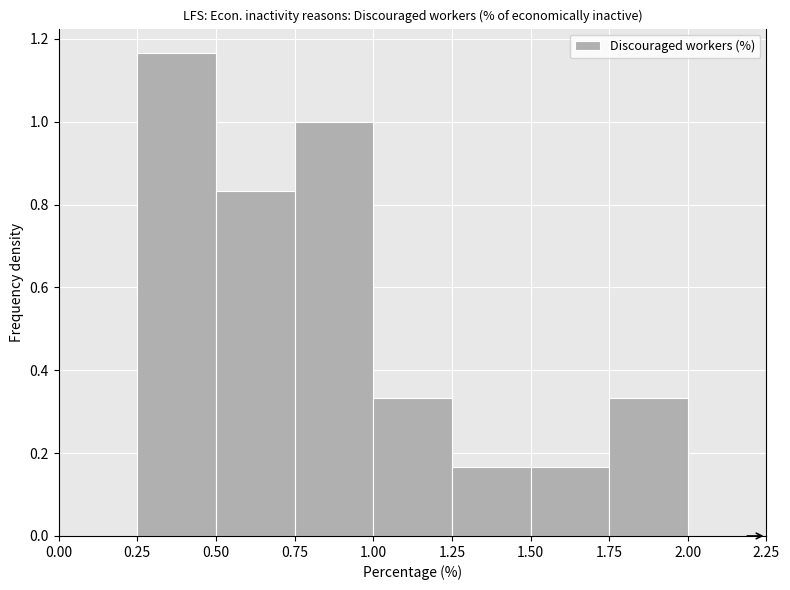

Over which range of the x-axis is the bar tallest?

0.25 to 0.50